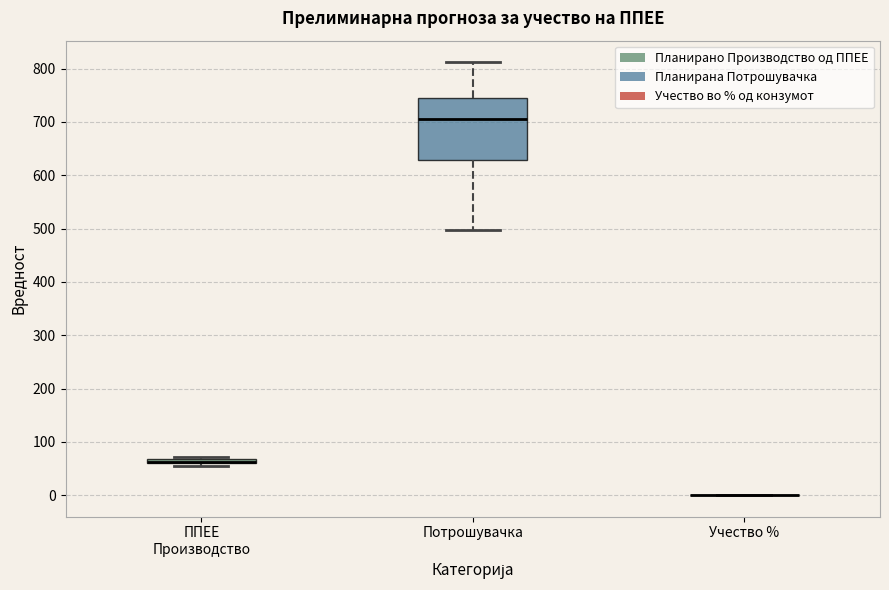

Which box is the tallest, from its lower edge to its upper edge?

Потрошувачка